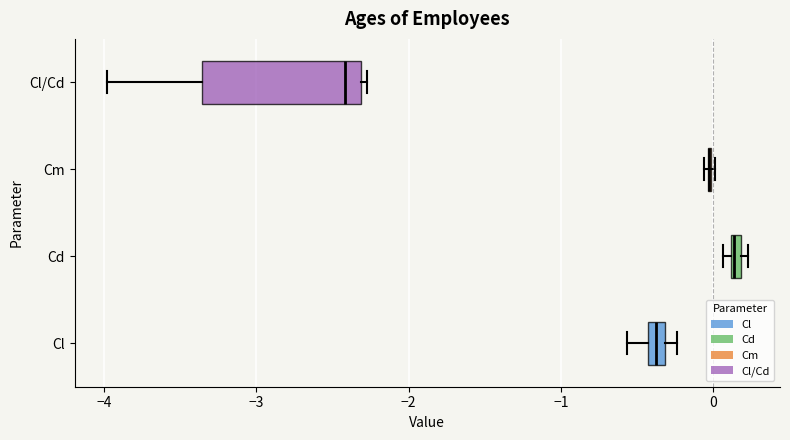

Where does the left whisker of the box for Cl/Cd end on the x-axis? The values are not printed on the chart, so give them approximately, as read against the axis.

-4.0